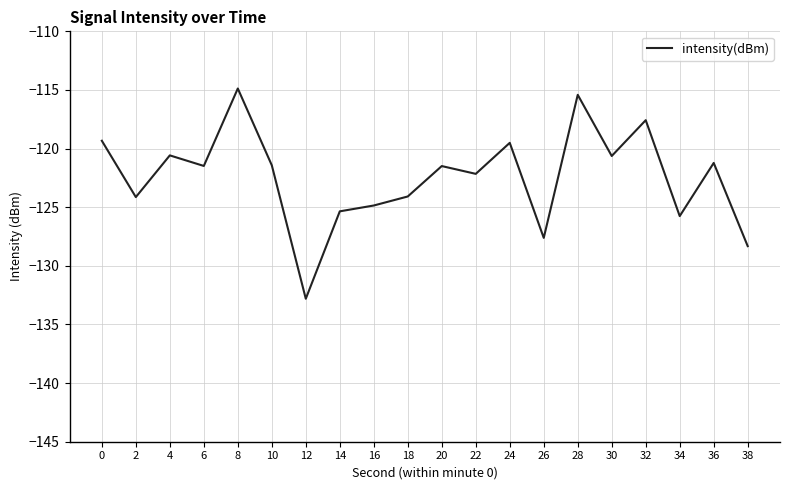

Is it true that the value at 14 is -125.4?

True